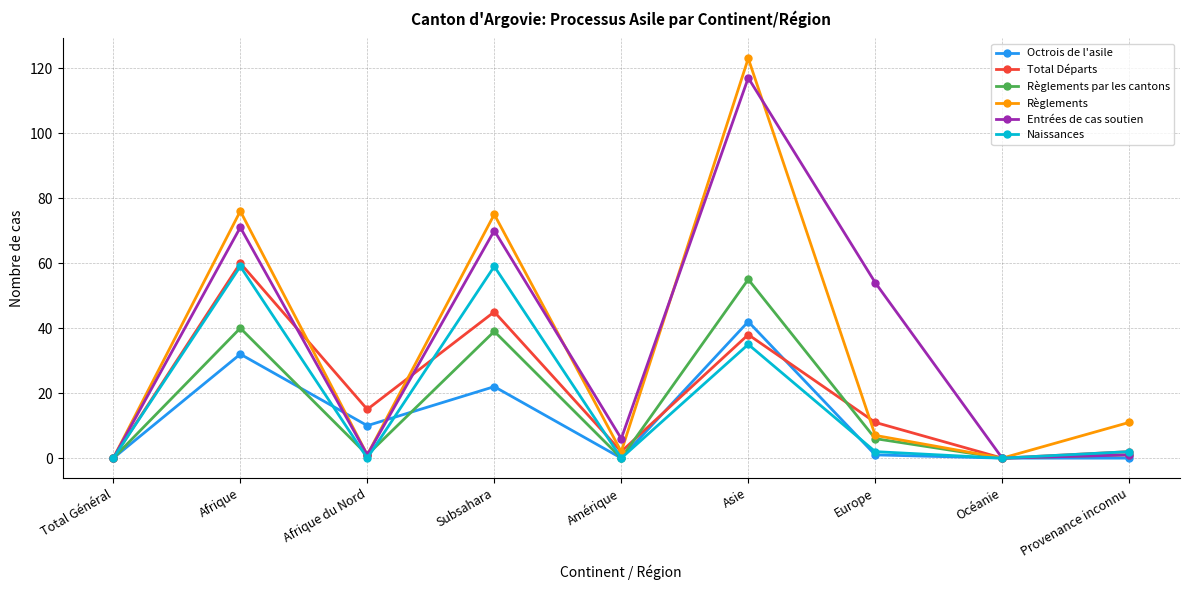

Is the value of Total Départs at Asie greater than the value of Entrées de cas soutien at Europe?

No